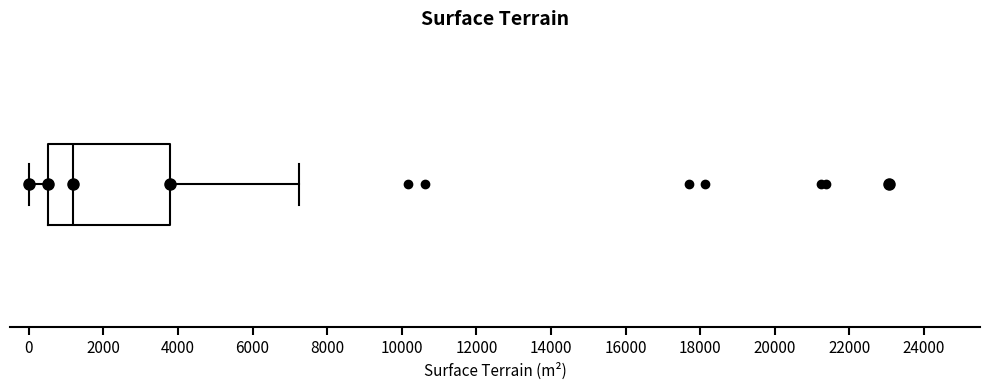

Transcribe this box plot: give where the median line is, the range the box spans, and where the two whiskers end, as read against the x-axis. The values are not printed on the chart, so give them approximately, as read against the axis.

median 1200, box 600 to 3800, whiskers 0 to 7200